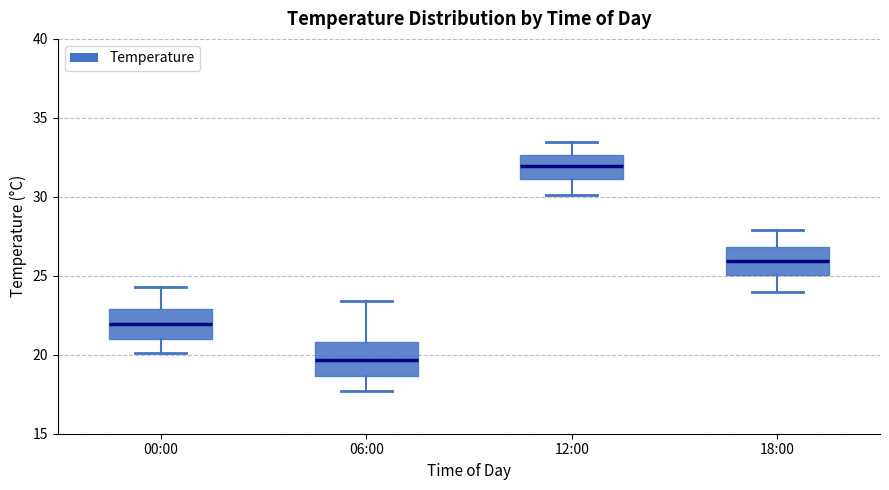

Where is the upper edge of the box for 18:00 on the y-axis? The values are not printed on the chart, so give them approximately, as read against the axis.

27.0